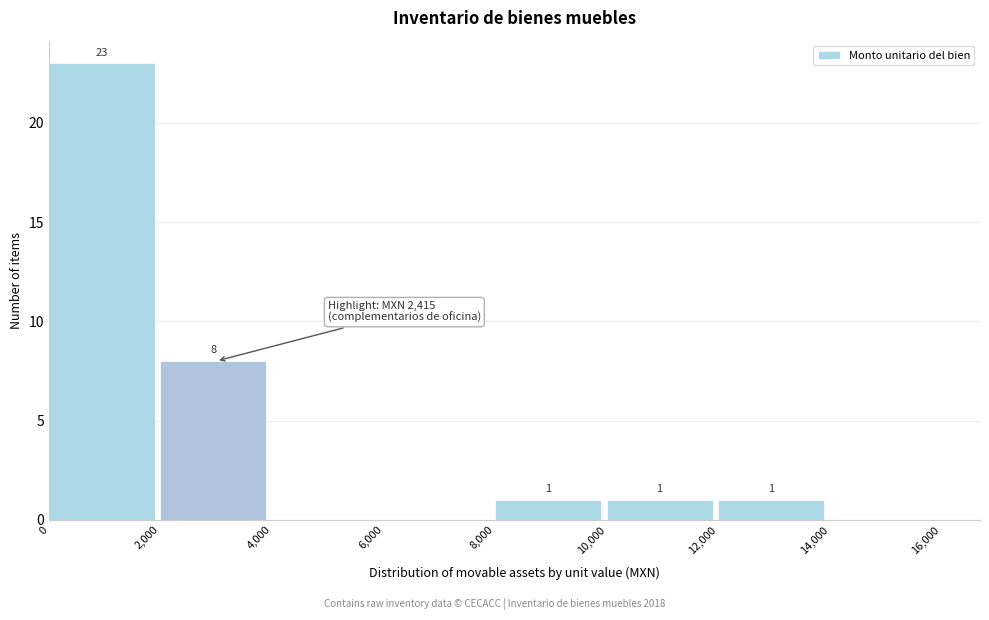

Over which range of the x-axis is the bar tallest?

0 to 2,000